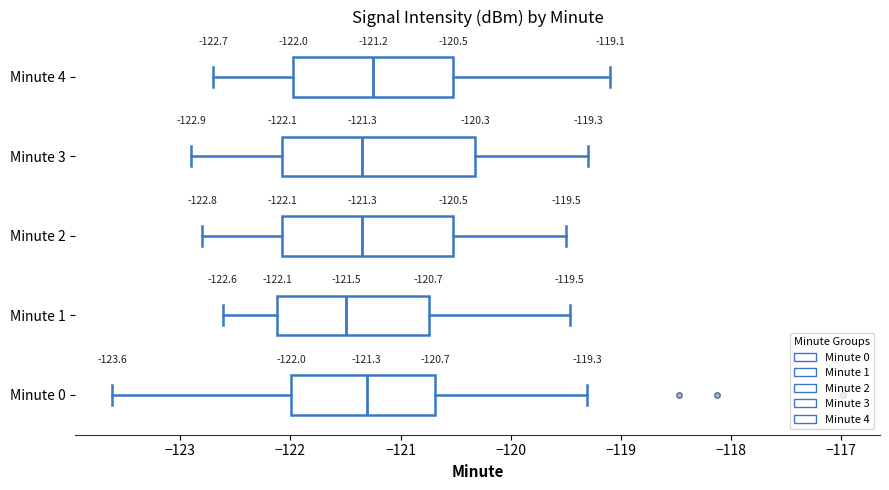

Which box is the widest, from its left edge to its right edge?

Minute 3